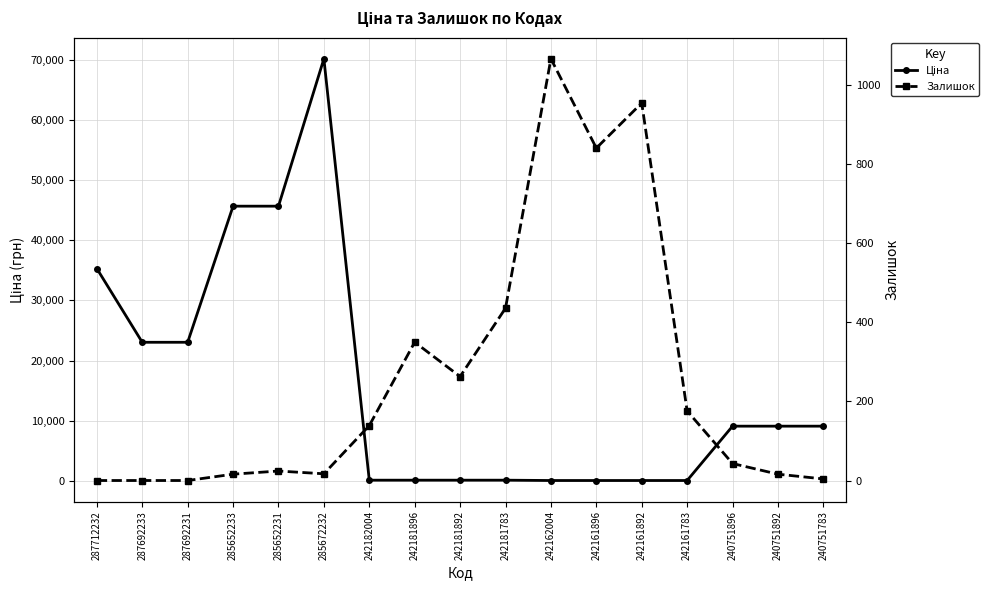

At how many categories does at least one series exceed 53319?

1